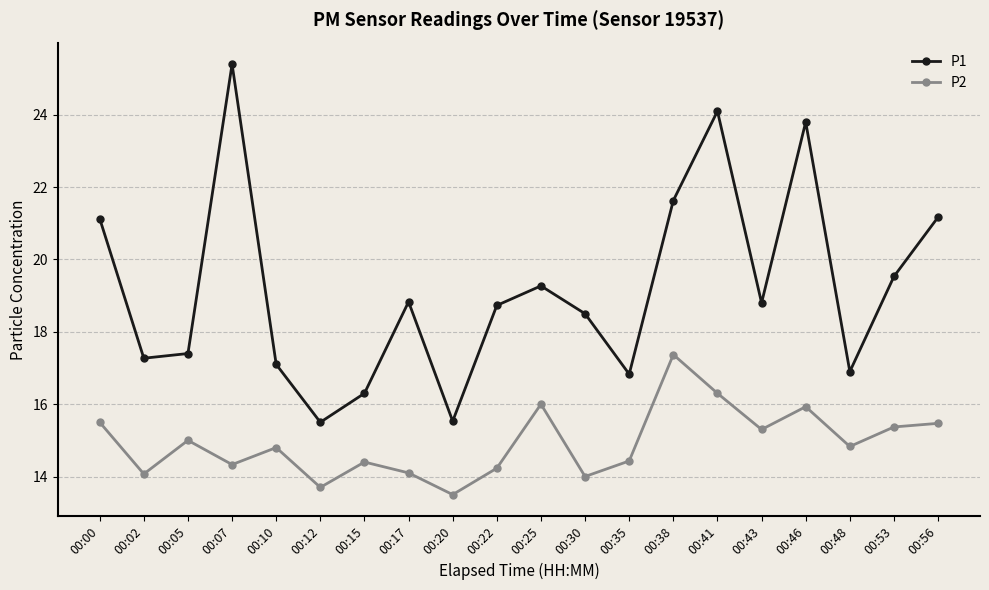

At how many categories does at least one series exceed 17?

15